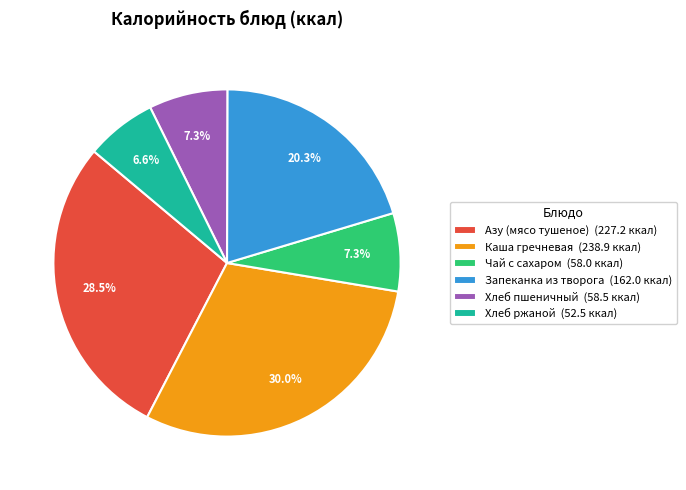

What is the total percentage of Чай с сахаром and Запеканка из творога?

27.6%